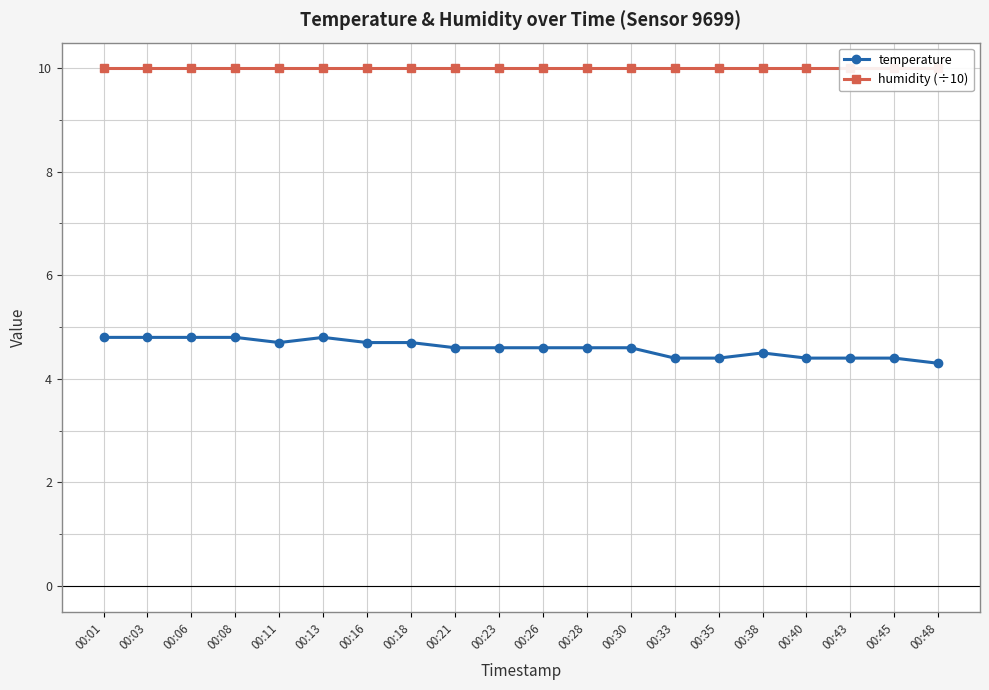

What are all the series names shown in the legend?

temperature, humidity (÷10)